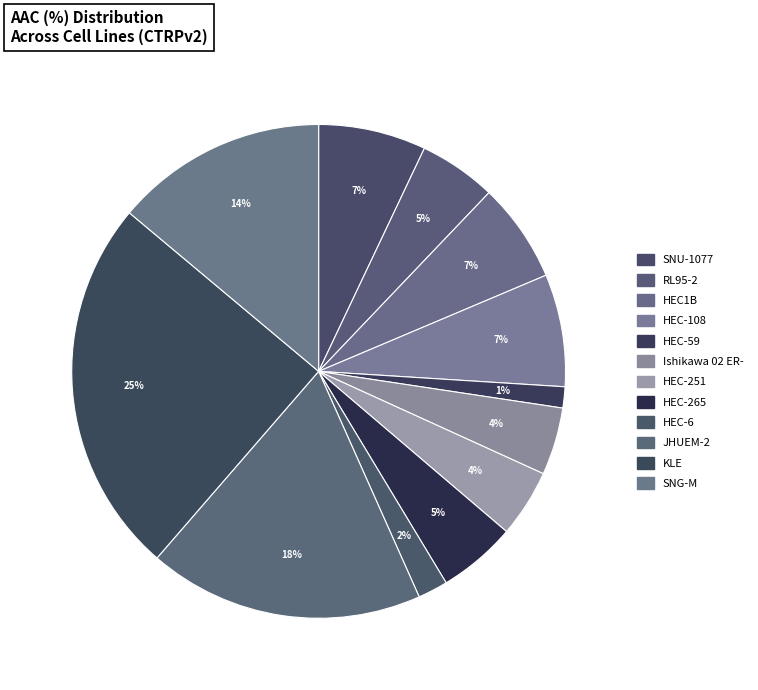

Does HEC-251 represent more than half of the total?

No